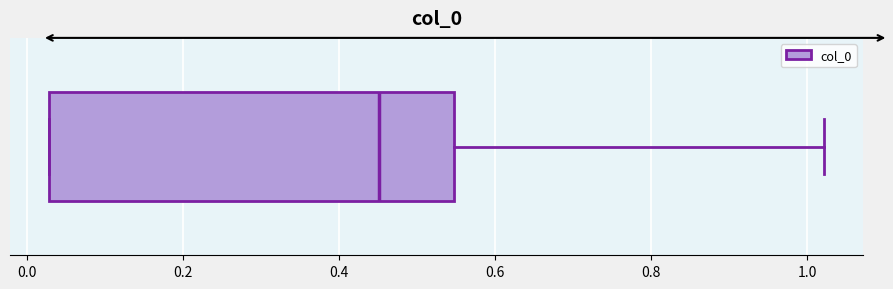

Transcribe this box plot: give where the median line is, the range the box spans, and where the two whiskers end, as read against the x-axis. The values are not printed on the chart, so give them approximately, as read against the axis.

median 0.46, box 0.02 to 0.54, whiskers 0.02 to 1.02